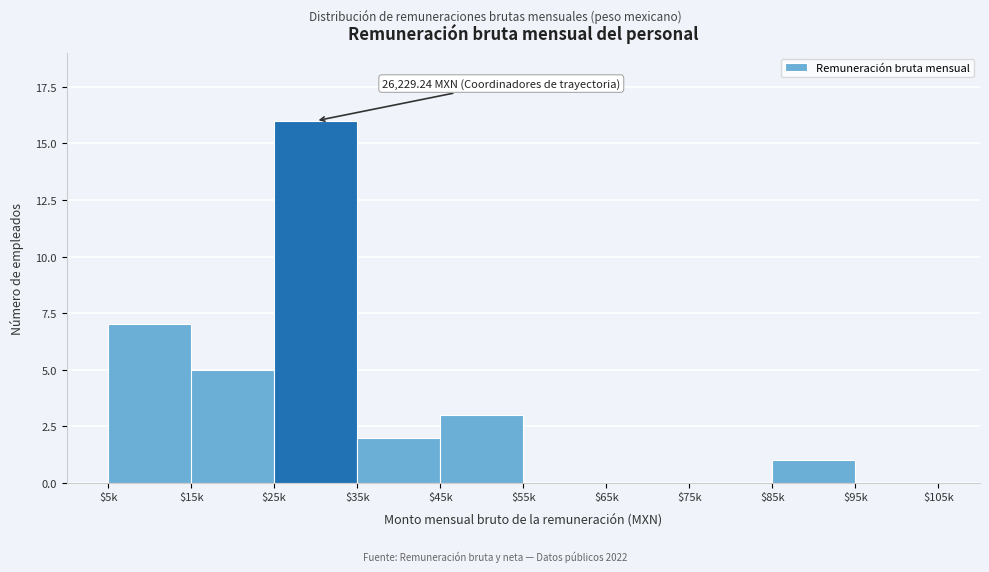

Where is the data nearest to the value 8?

$5k